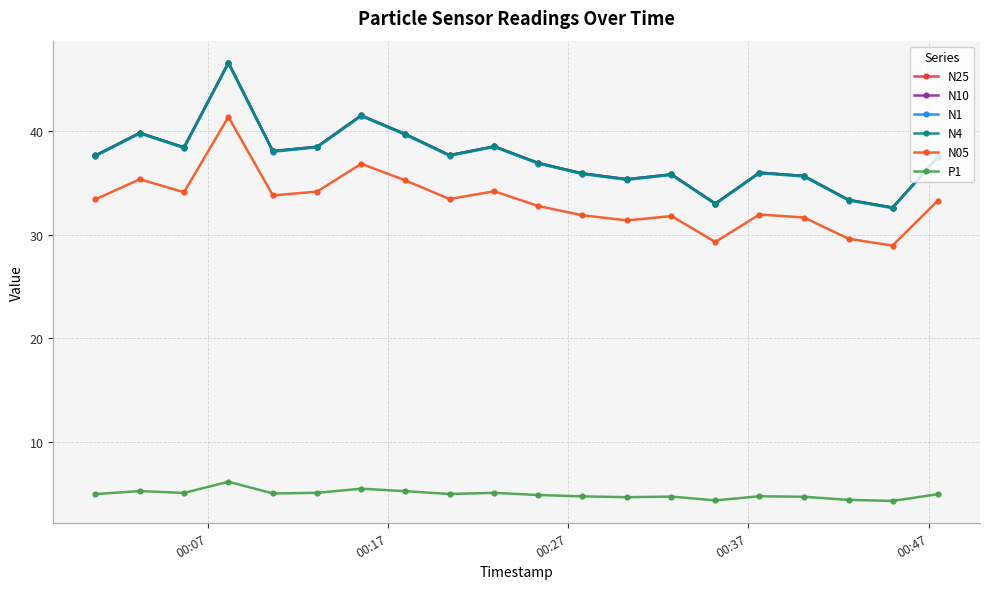

How many categories are shown in the chart?

20